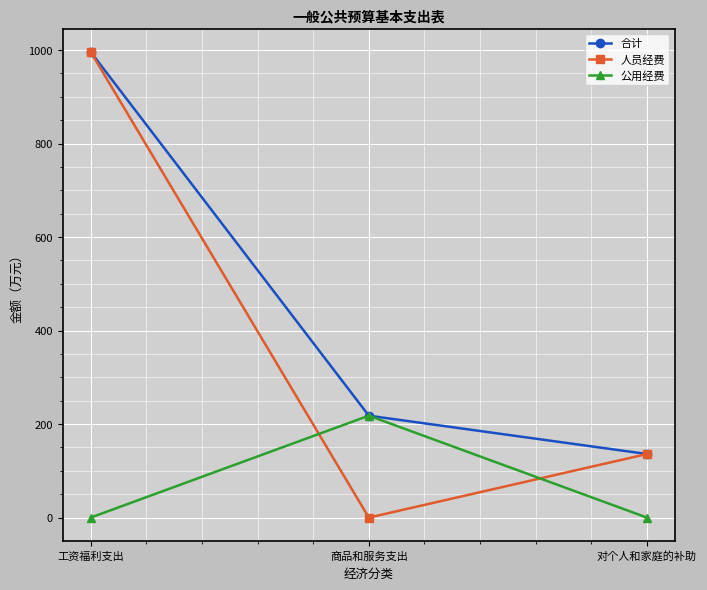

Which series has the largest range (max minus min)?

人员经费